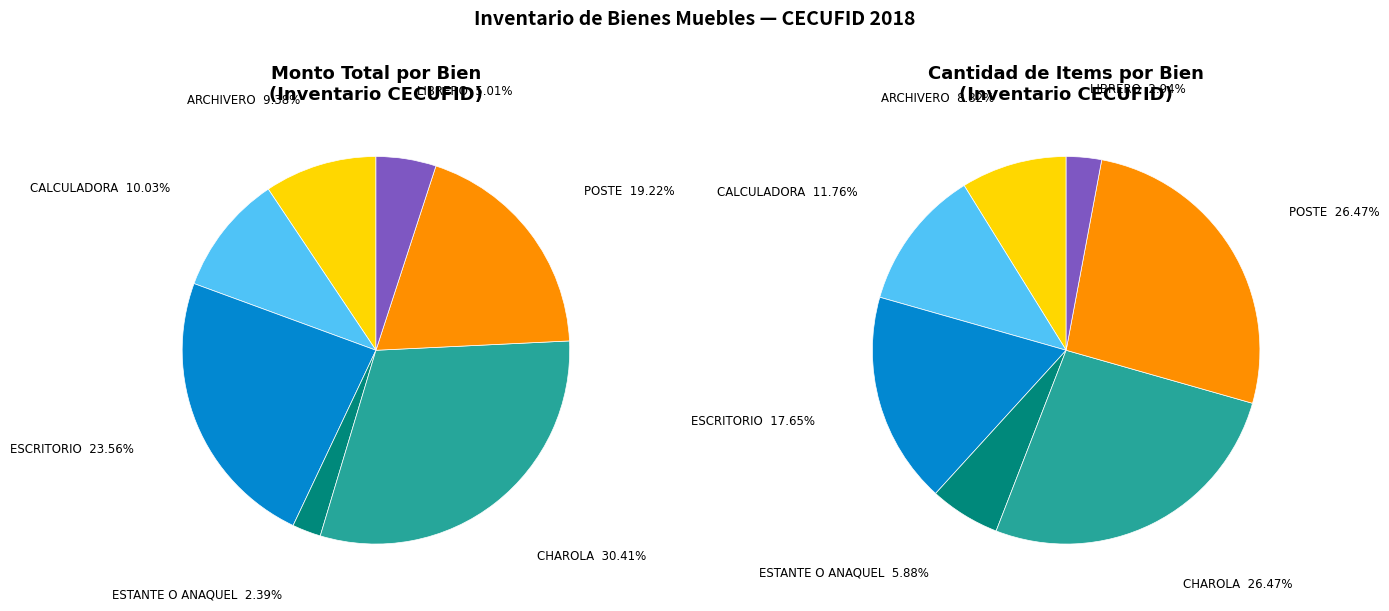

What percentage is the CALCULADORA slice, to the nearest percent?

12%